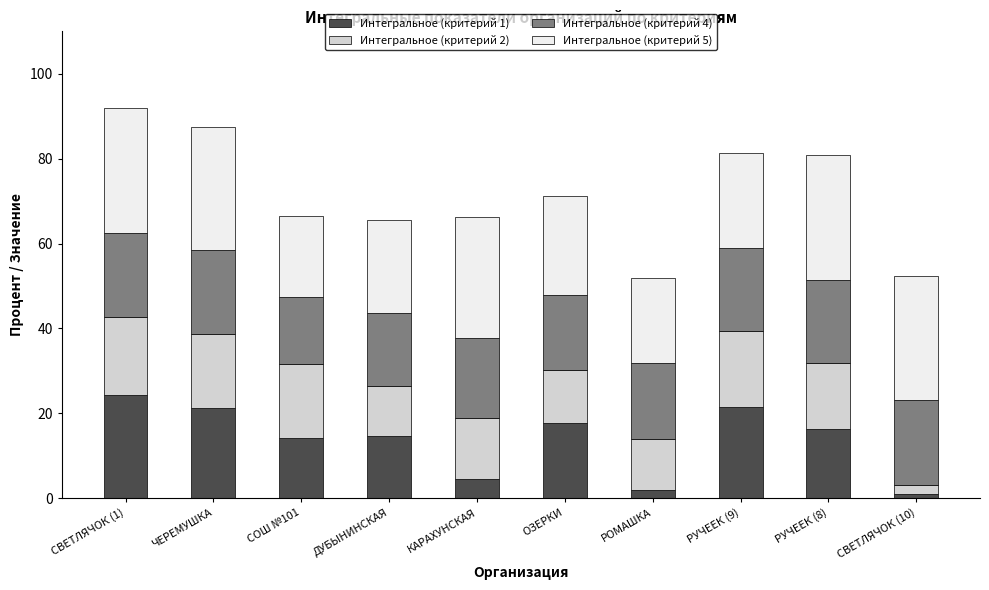

Does the chart contain stacked bars?

Yes